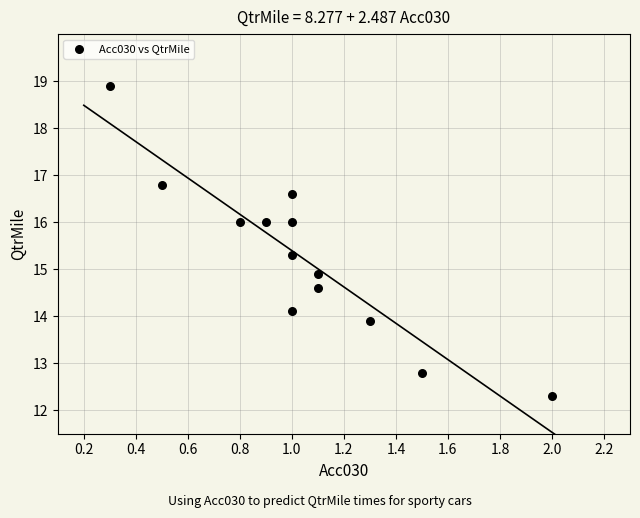

What is the range of Y values (max minus min)?

6.6